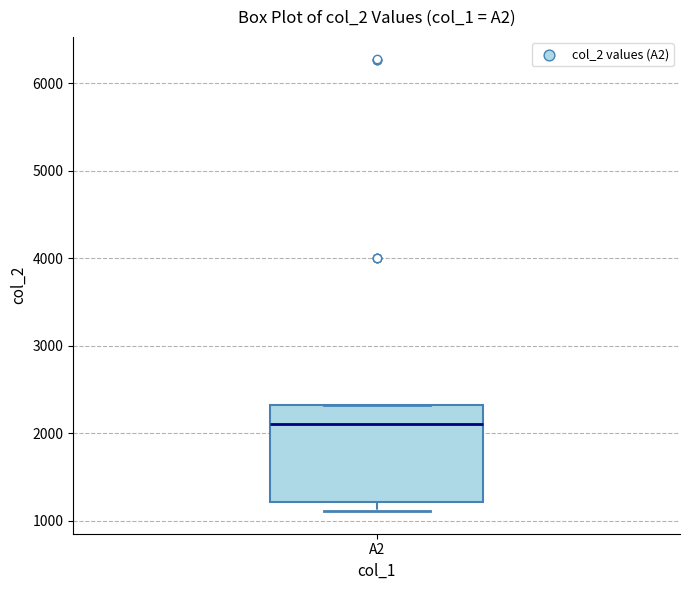

Transcribe this box plot: give where the median line is, the range the box spans, and where the two whiskers end, as read against the y-axis. The values are not printed on the chart, so give them approximately, as read against the axis.

median 2100, box 1200 to 2300, whiskers 1100 to 2300